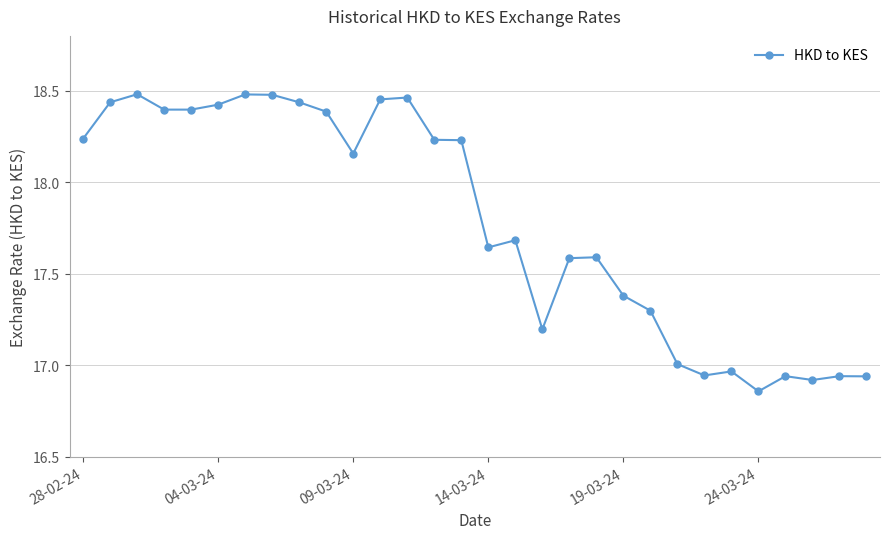

True or false: the data has more than 1 interior local peaks.

True